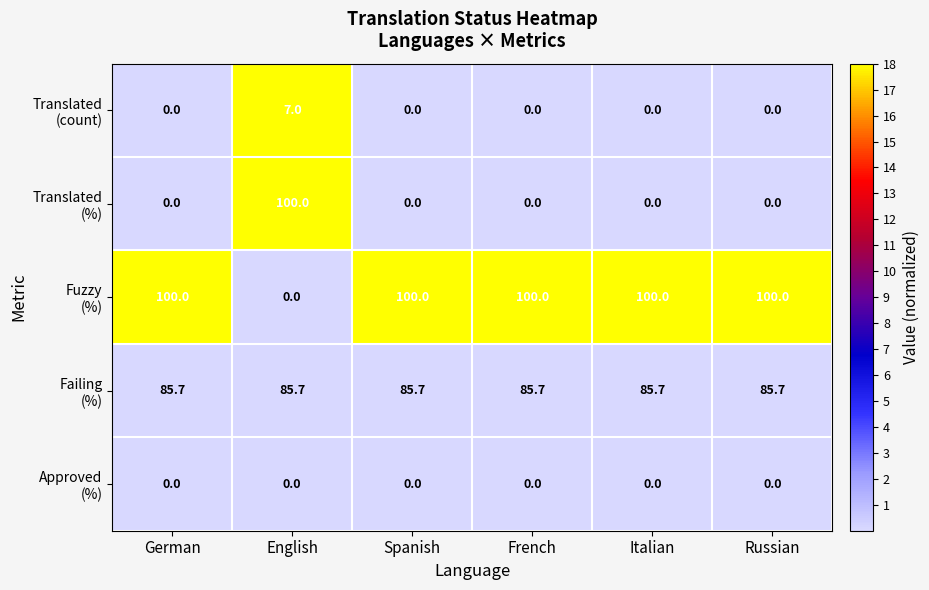

At which category is the sum across all series the highest?

English